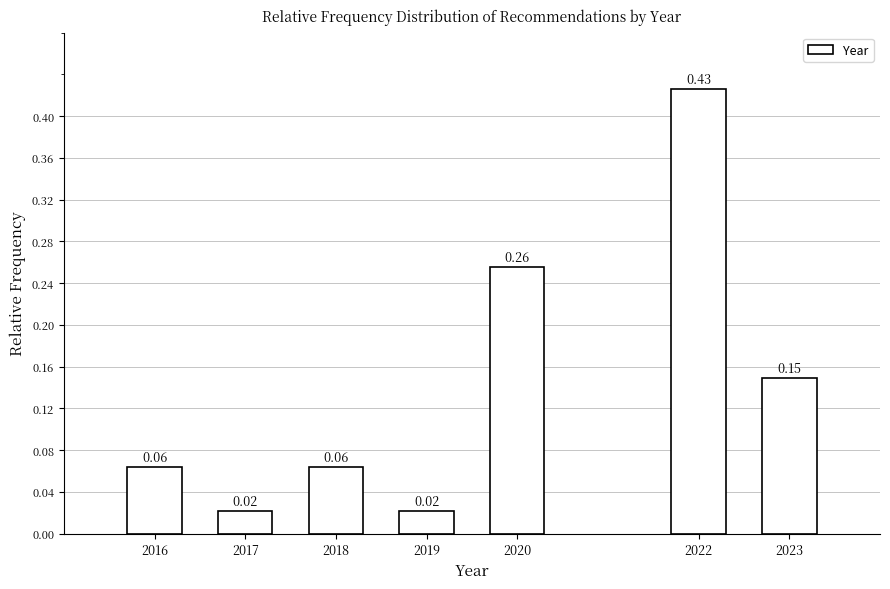

What is the change in value from 2017 to 2020?

+0.2